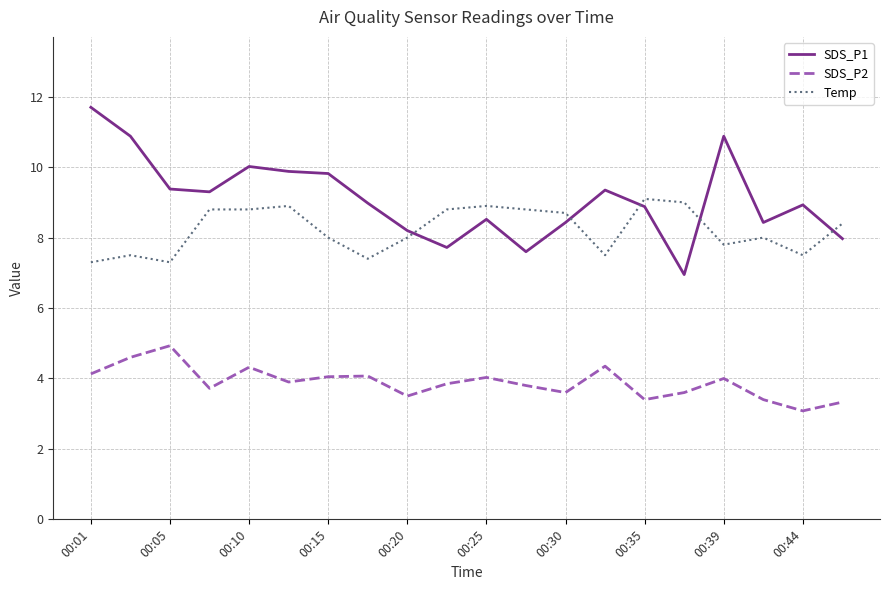

Which series has the largest range (max minus min)?

SDS_P1